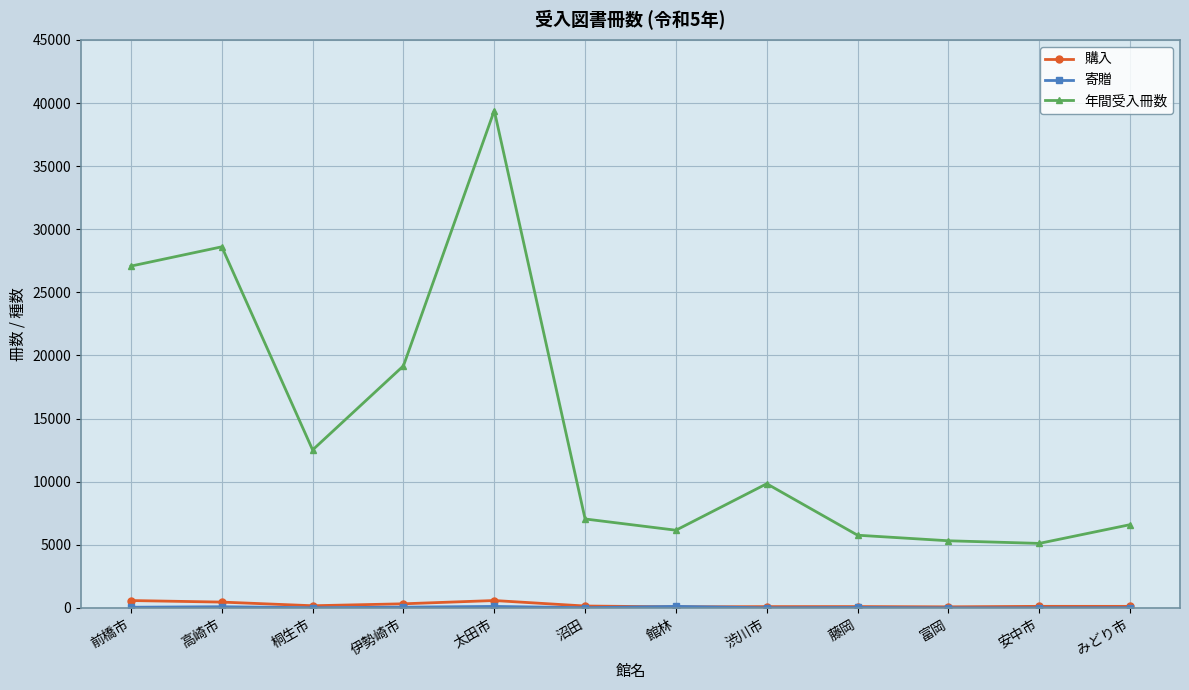

Where is the first local minimum for 年間受入冊数?

桐生市